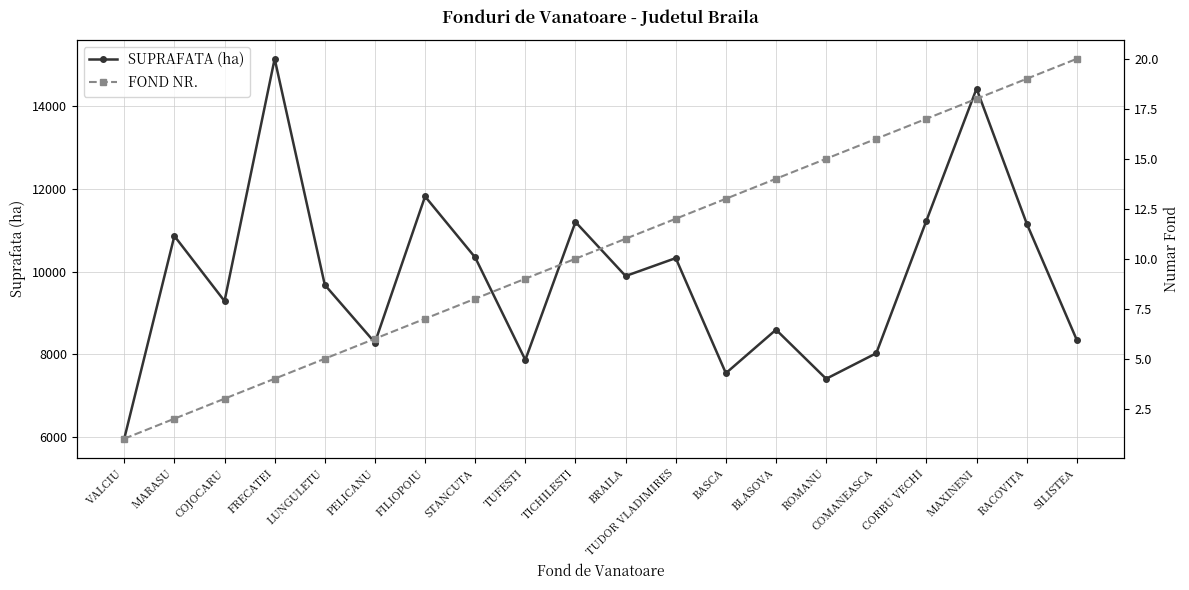

What is the difference between the FOND NR. values at BRAILA and COJOCARU?

8